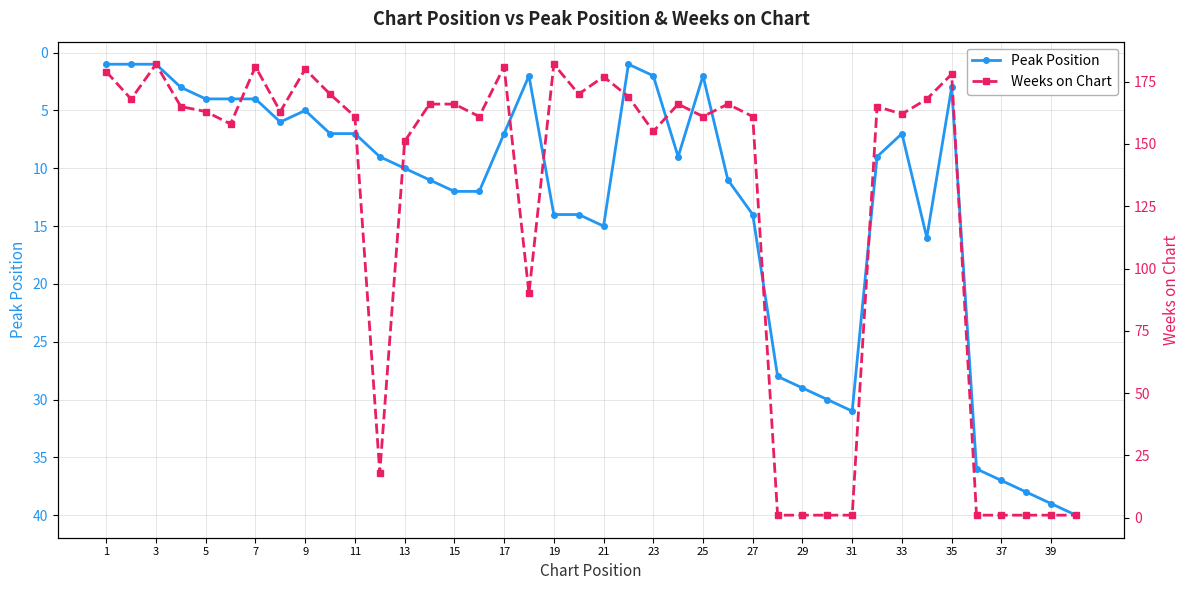

Is it true that Peak Position equals 37 at 37?

True